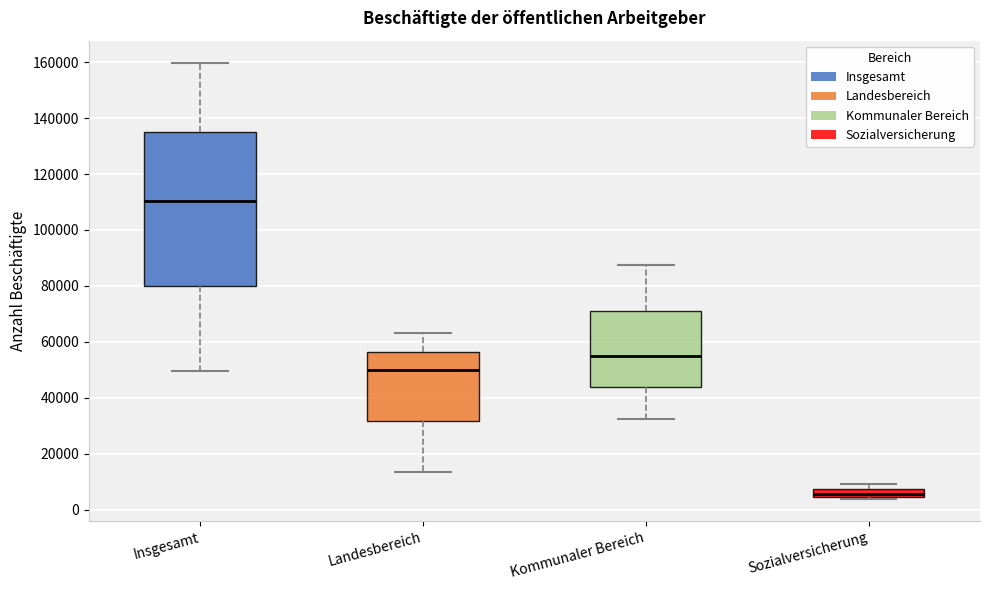

Where is the upper edge of the box for Insgesamt on the y-axis? The values are not printed on the chart, so give them approximately, as read against the axis.

136000